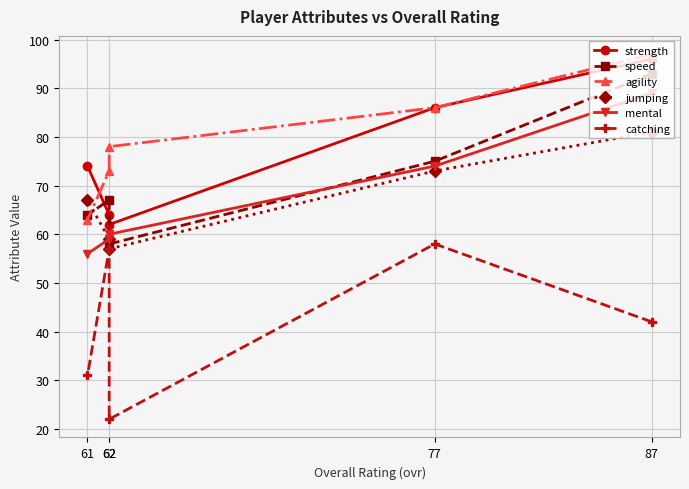

True or false: jumping has more than 2 points higher than both neighbors.

False